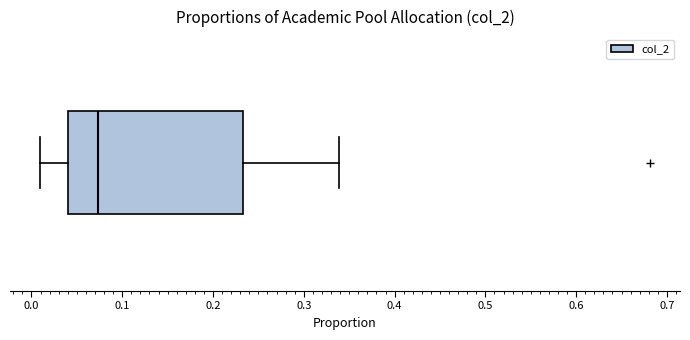

Where does the median line of the box sit on the x-axis? The values are not printed on the chart, so give them approximately, as read against the axis.

0.07